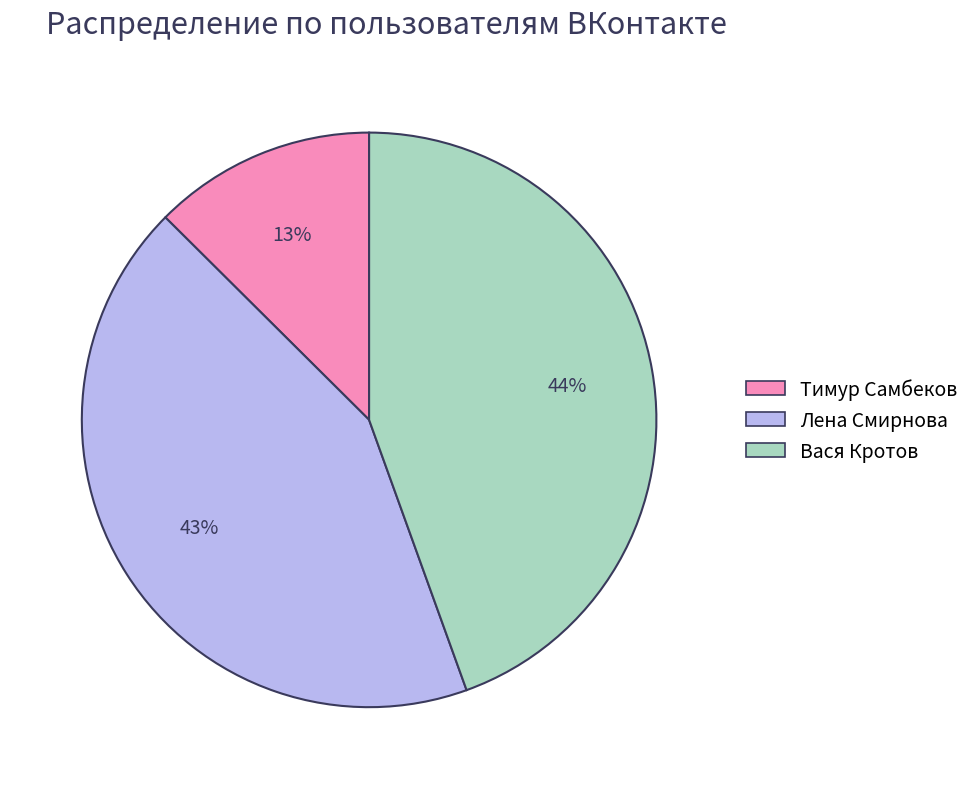

To the nearest percent, what is the average slice percentage?

33%